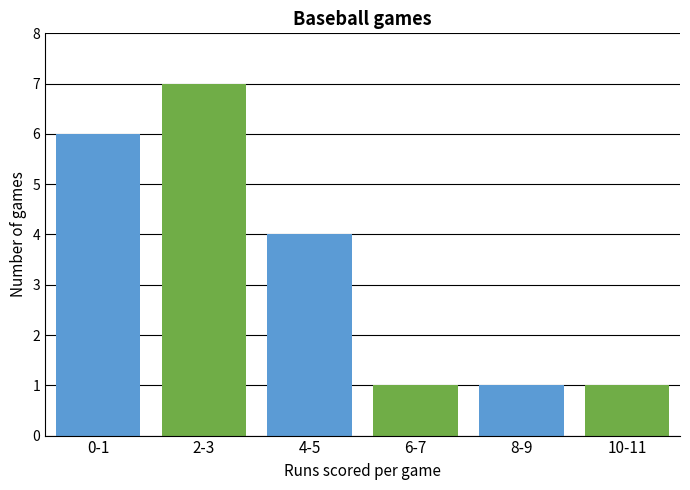

Reading left to right, transcribe all the data shown in this chart.

6	7	4	1	1	1